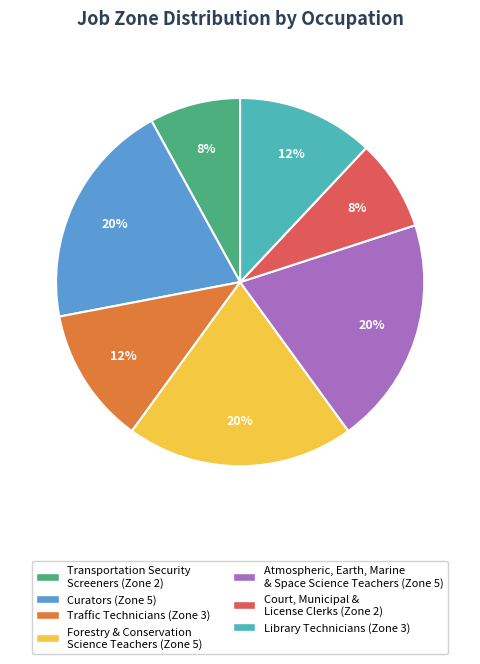

Does any single category account for the majority?

No